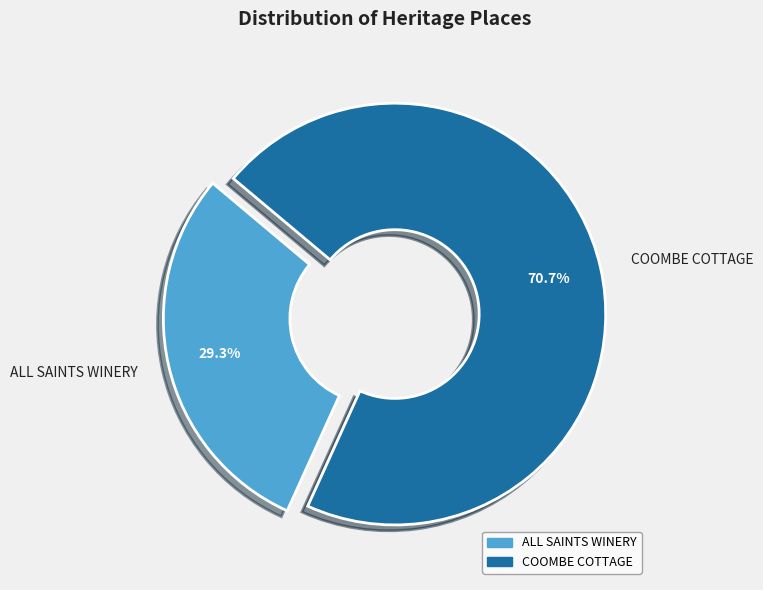

How many segments does this pie chart have?

2